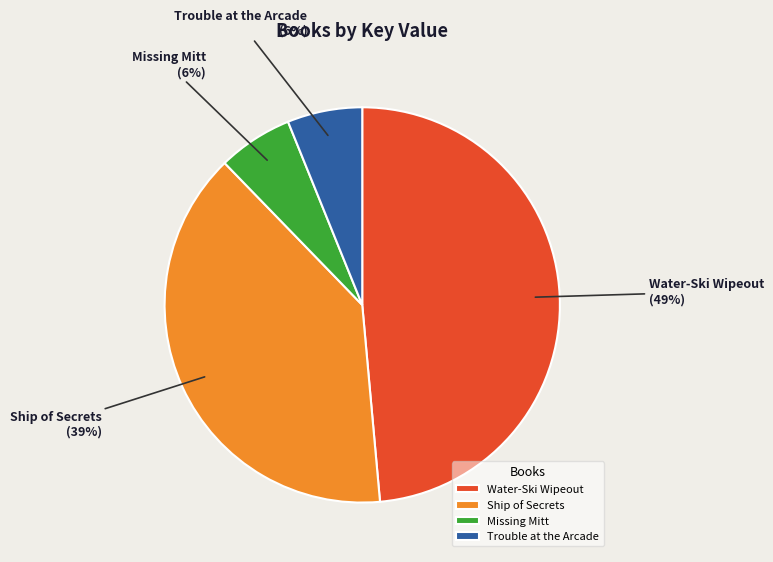

Which category has the biggest portion of the pie?

Water-Ski Wipeout